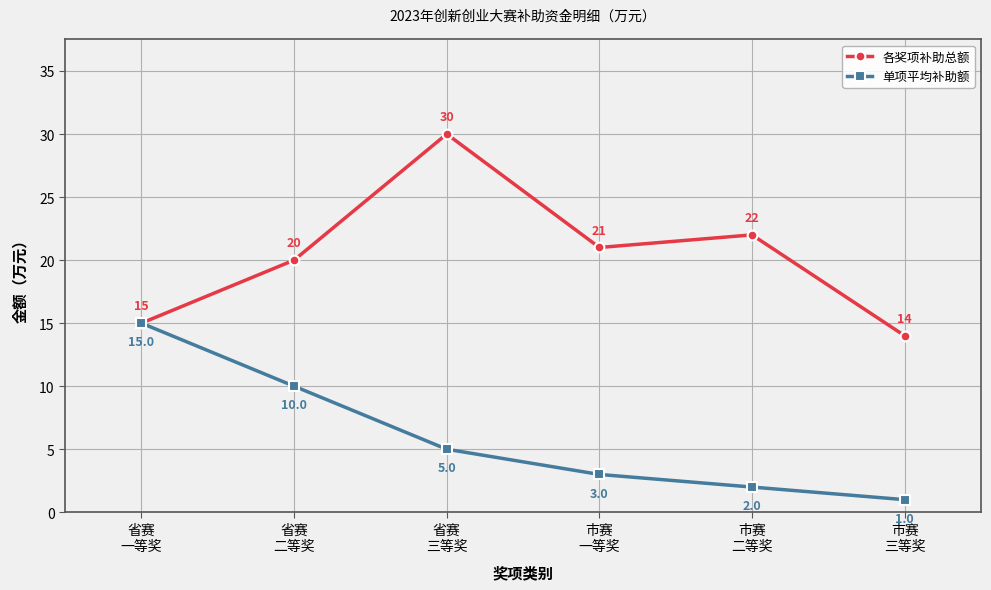

How many data points in 单项平均补助额 are less than 5?

3